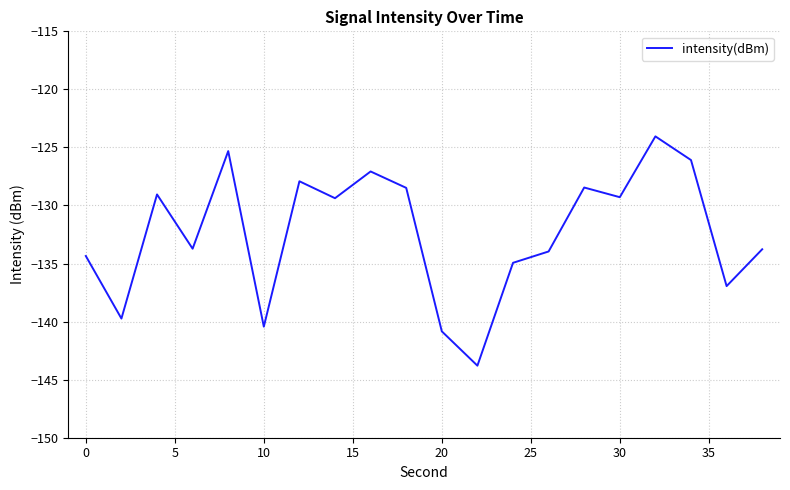

What is the difference between the maximum and minimum values?

19.7